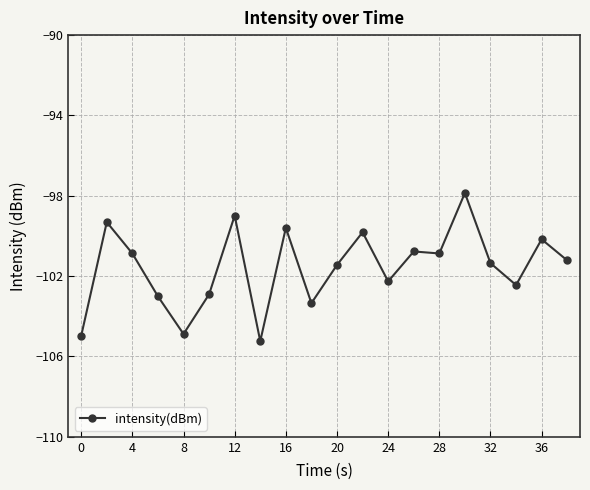

What is the greatest value displayed?

-97.9